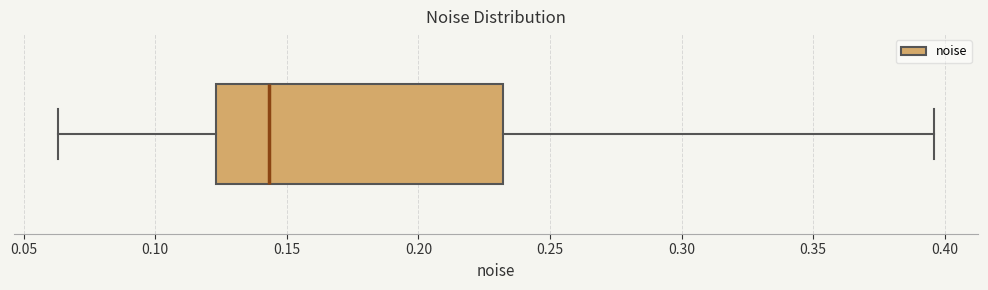

Read this box plot against the x-axis: the position of the median line, the range covered by the box, and the ends of both whiskers. The values are not printed on the chart, so give them approximately, as read against the axis.

median 0.145, box 0.125 to 0.230, whiskers 0.065 to 0.395